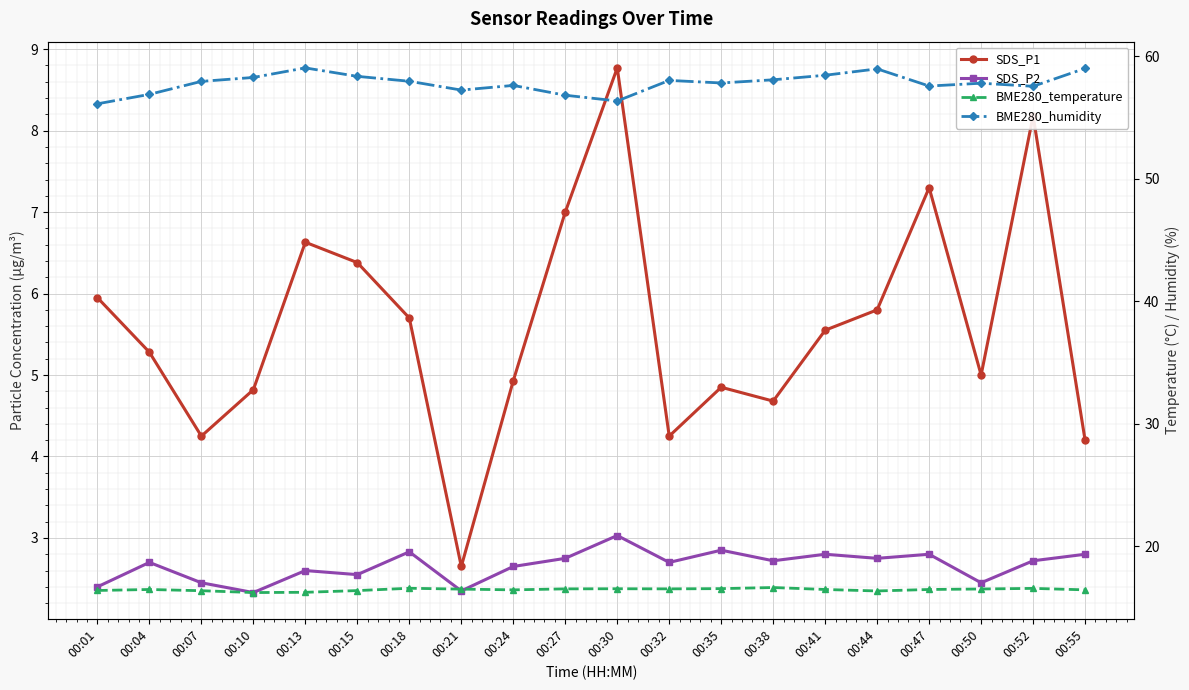

The SDS_P2 series shows 2.8 at 00:44. True or false?

True